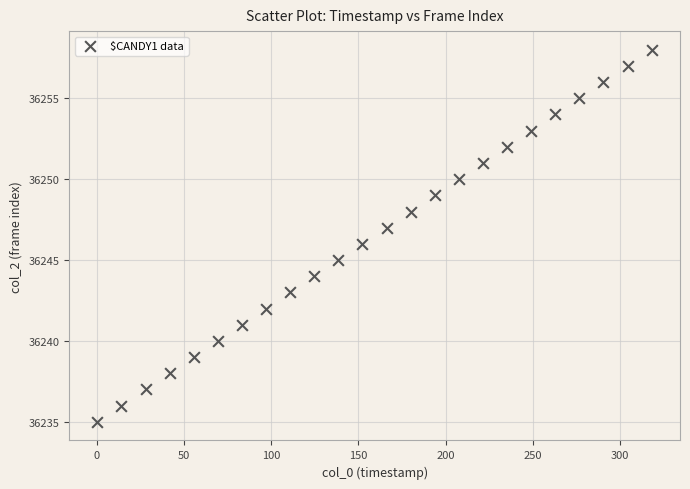

What is the range of Y values (max minus min)?

23